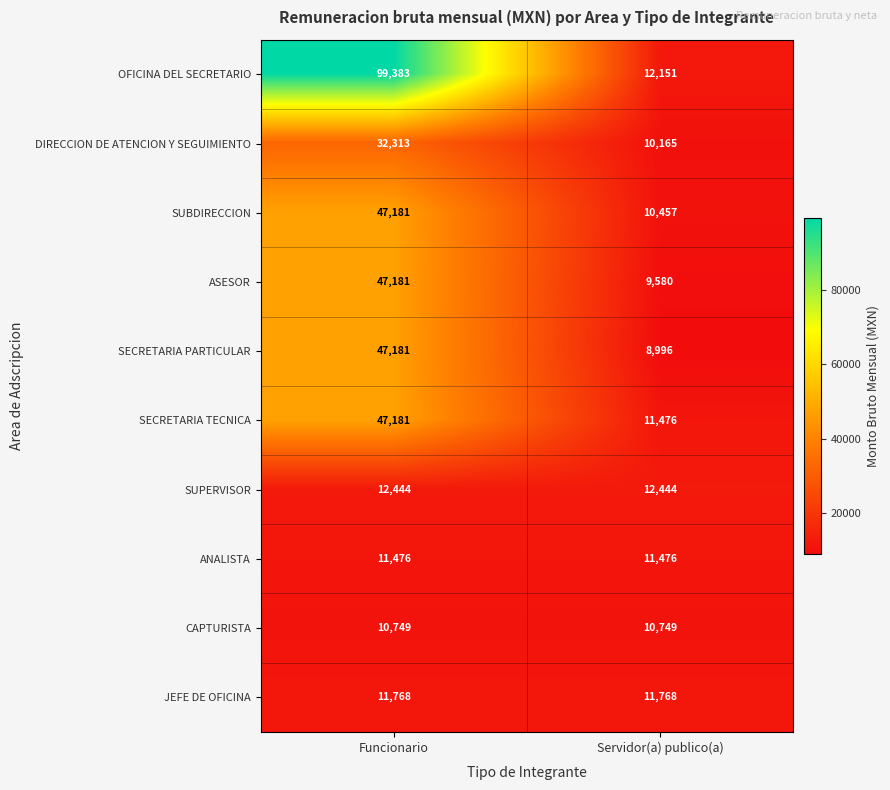

Which label corresponds to the largest value in the chart?

Funcionario